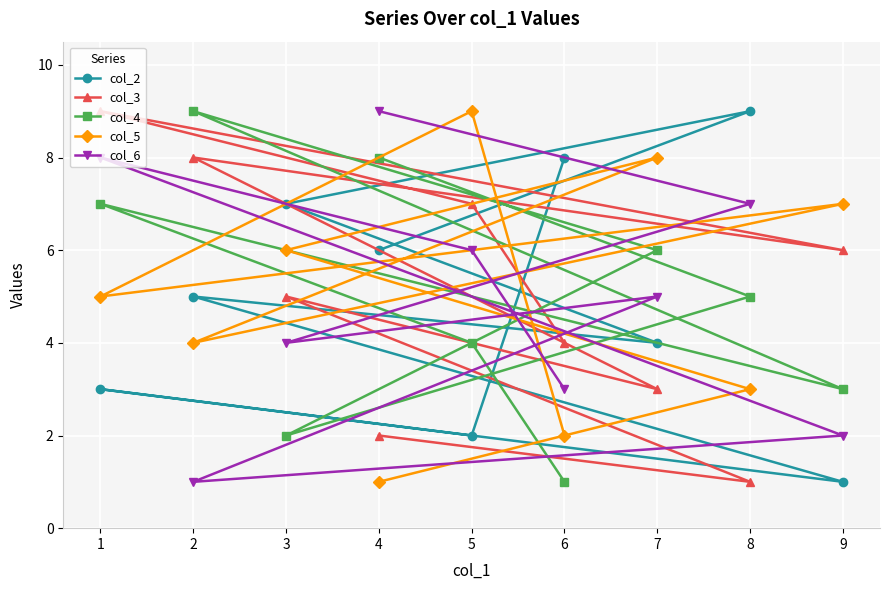

Which label corresponds to the largest value in the chart?

8